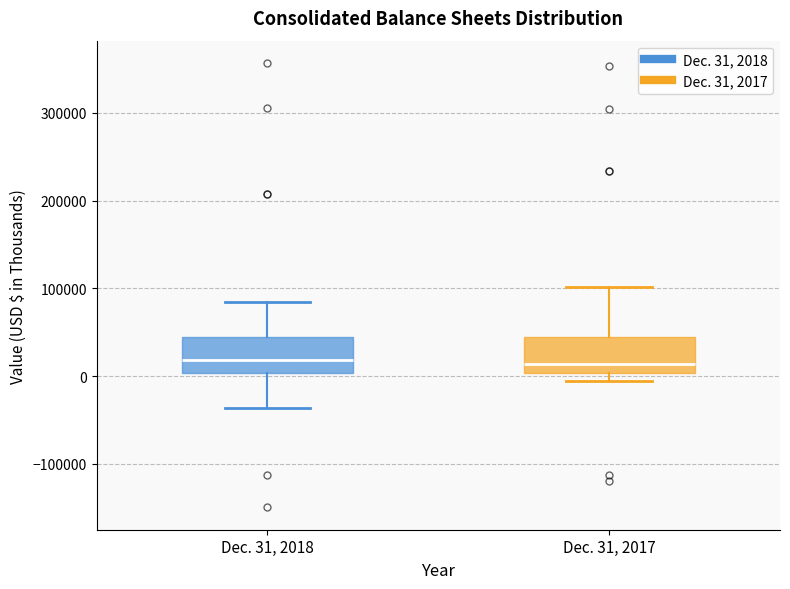

Reading left to right, transcribe this box plot: for each box, give where its median line is, the range the box spans, and where its two whiskers end, as read against the y-axis. The values are not printed on the chart, so give them approximately, as read against the axis.

Dec. 31, 2018: median 20000, box 0 to 40000, whiskers -40000 to 80000
Dec. 31, 2017: median 10000, box 0 to 50000, whiskers -10000 to 100000